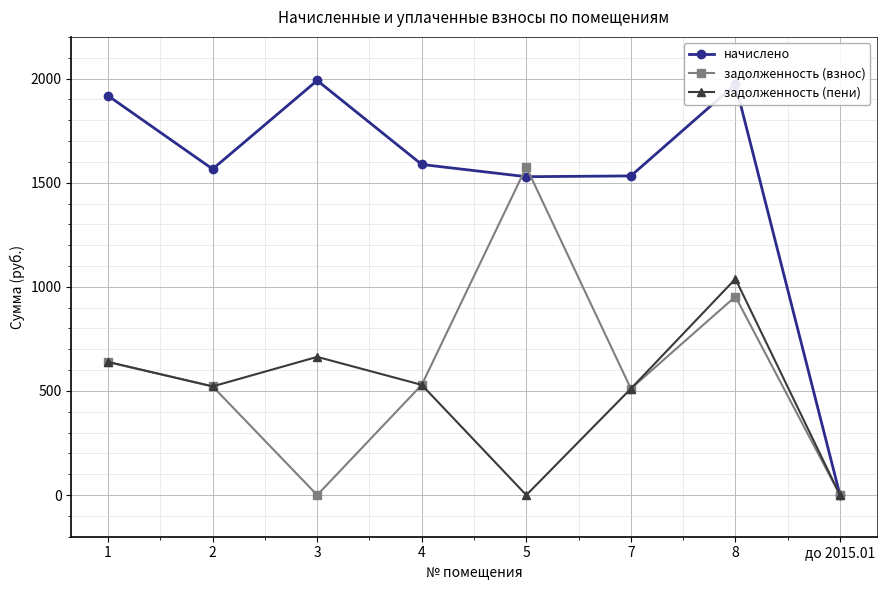

What is the label of the 4th point from the left?

4